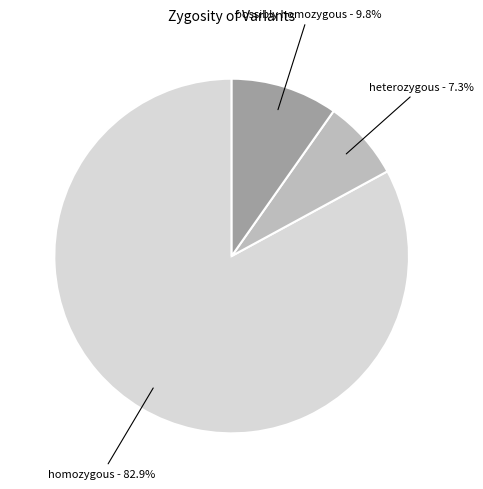

Is there a majority slice in this chart?

Yes